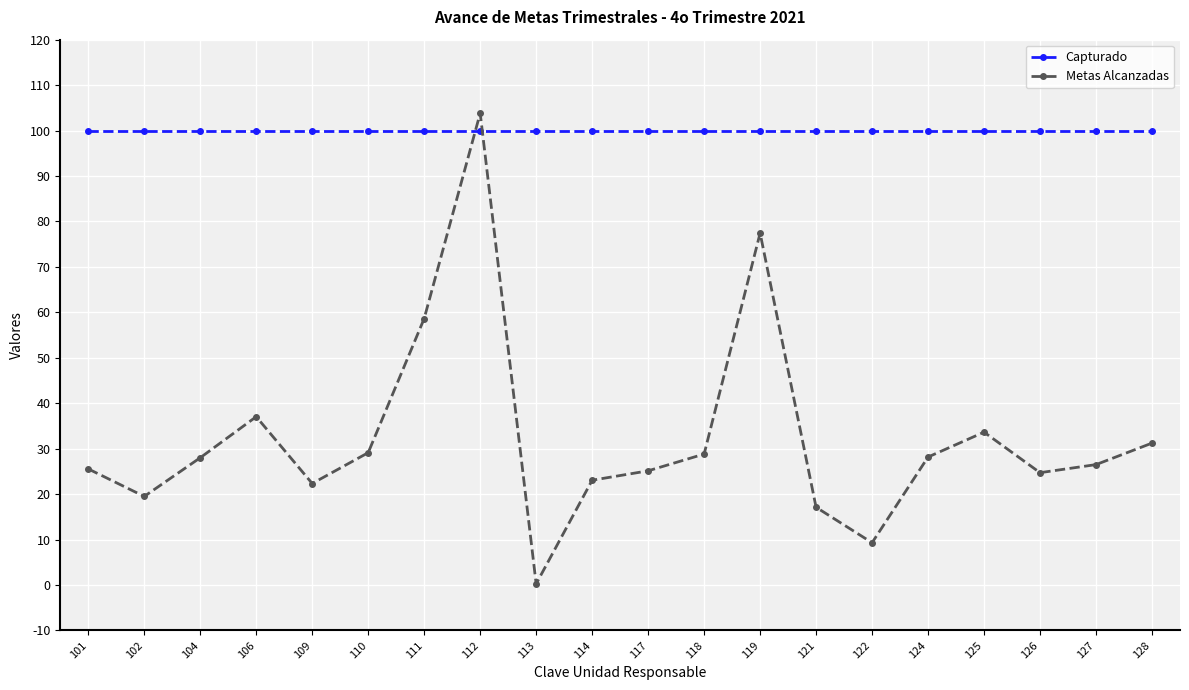

How many lines are shown in the chart?

2